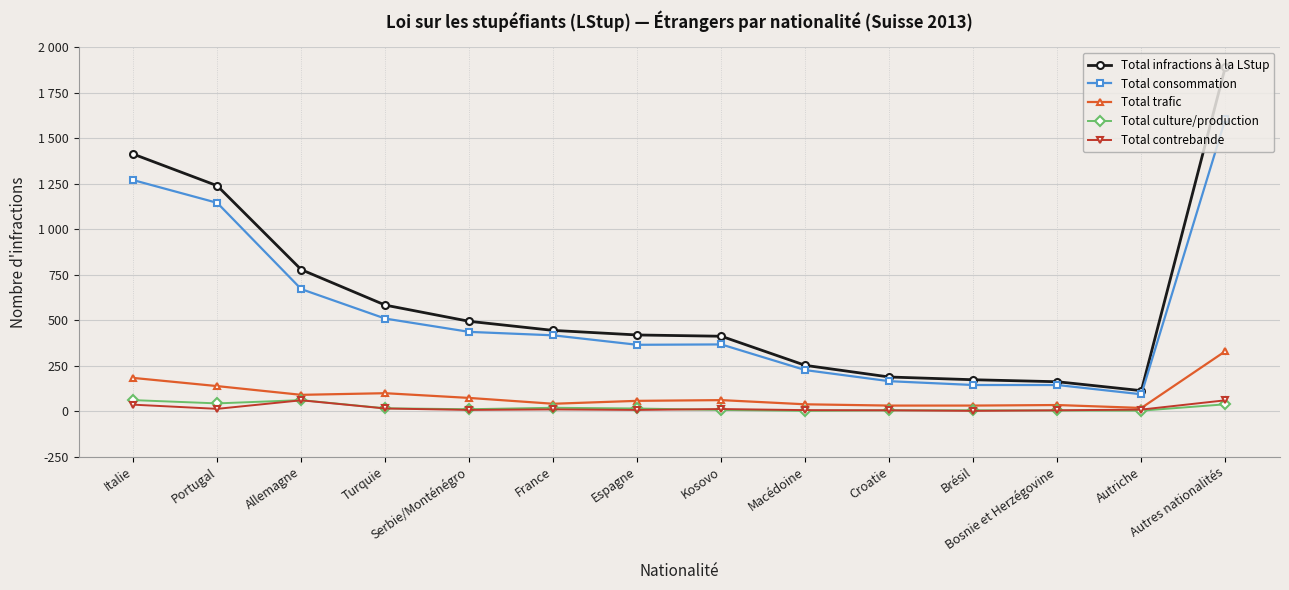

Reading left to right, list all the values displayed in this chart.

Total infractions à la LStup: Italie=1412	Portugal=1238	Allemagne=777	Turquie=582	Serbie/Monténégro=493	France=443	Espagne=418	Kosovo=411	Macédoine=251	Croatie=187	Brésil=172	Bosnie et Herzégovine=161	Autriche=112	Autres nationalités=1892
Total consommation: Italie=1269	Portugal=1144	Allemagne=670	Turquie=508	Serbie/Monténégro=435	France=416	Espagne=364	Kosovo=366	Macédoine=225	Croatie=164	Brésil=143	Bosnie et Herzégovine=143	Autriche=92	Autres nationalités=1605
Total trafic: Italie=182	Portugal=137	Allemagne=89	Turquie=98	Serbie/Monténégro=72	France=40	Espagne=56	Kosovo=60	Macédoine=37	Croatie=30	Brésil=30	Bosnie et Herzégovine=33	Autriche=17	Autres nationalités=329
Total culture/production: Italie=60	Portugal=42	Allemagne=60	Turquie=15	Serbie/Monténégro=10	France=18	Espagne=14	Kosovo=6	Macédoine=1	Croatie=4	Brésil=4	Bosnie et Herzégovine=3	Autriche=2	Autres nationalités=37
Total contrebande: Italie=35	Portugal=12	Allemagne=59	Turquie=14	Serbie/Monténégro=6	France=9	Espagne=6	Kosovo=11	Macédoine=5	Croatie=4	Brésil=1	Bosnie et Herzégovine=4	Autriche=8	Autres nationalités=59